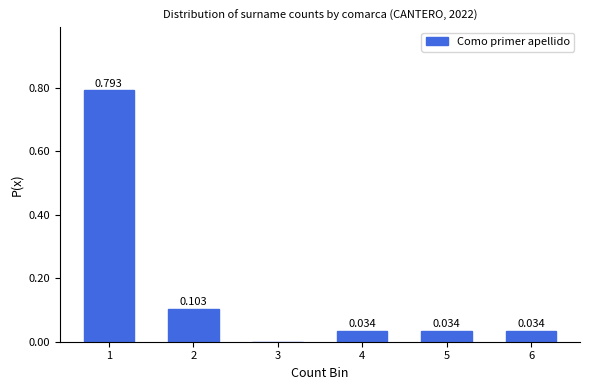

Are the bars horizontal?

No